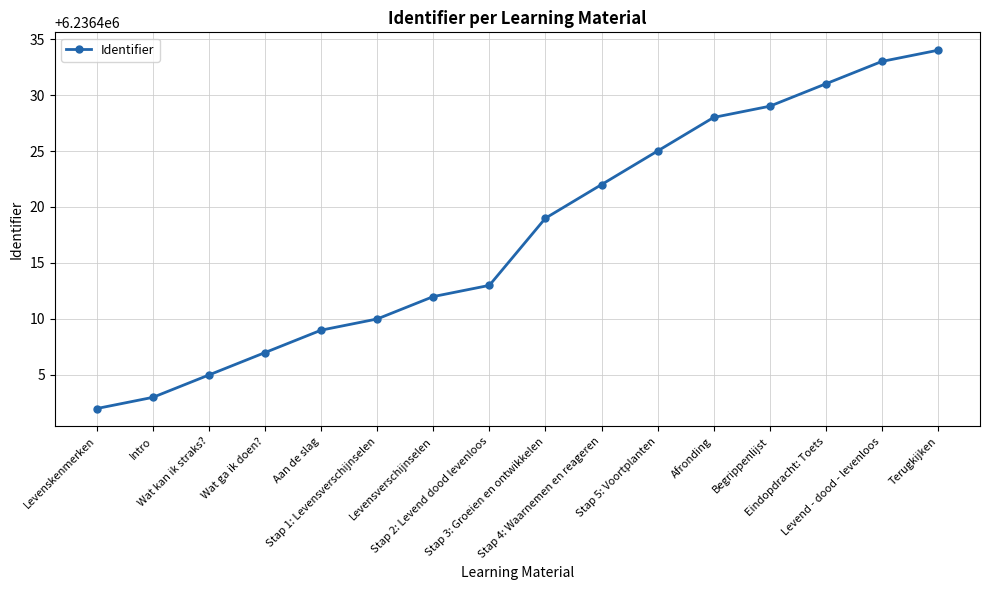

What is the difference between the second highest and minimum values?

31